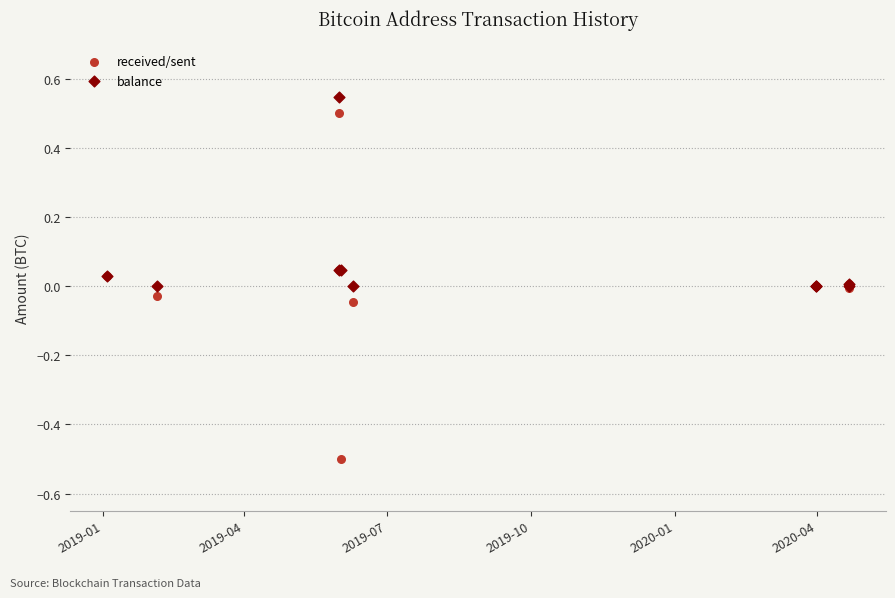

Which series has the largest Y range (max minus min)?

received/sent